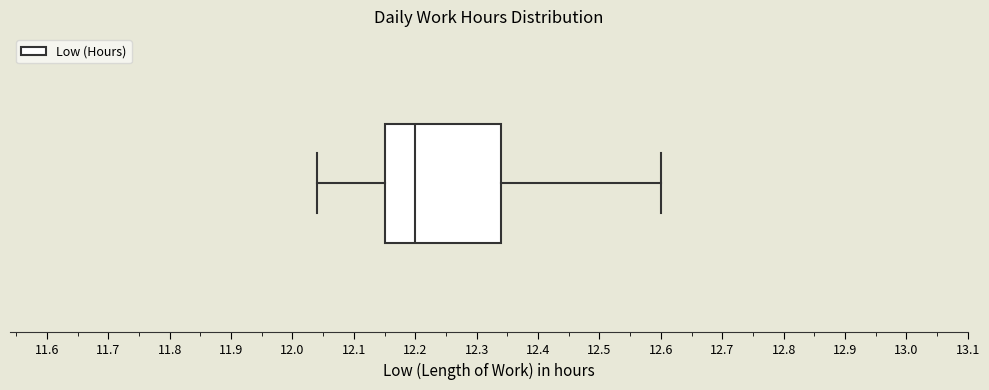

Where does the right whisker of the box end on the x-axis? The values are not printed on the chart, so give them approximately, as read against the axis.

12.60